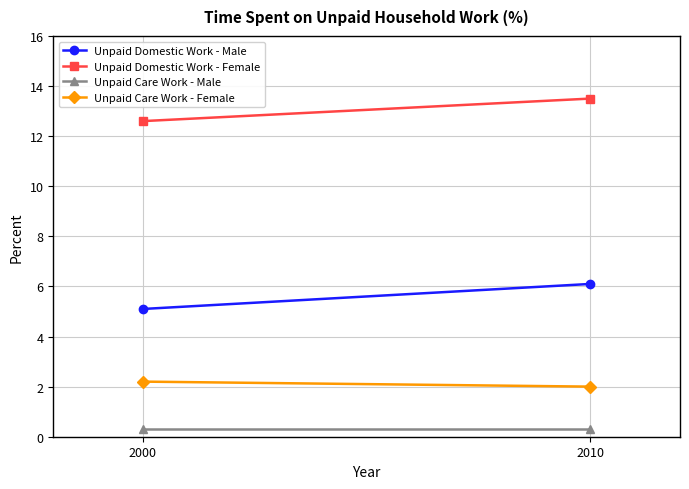

What are all the series names shown in the legend?

Unpaid Domestic Work - Male, Unpaid Domestic Work - Female, Unpaid Care Work - Male, Unpaid Care Work - Female